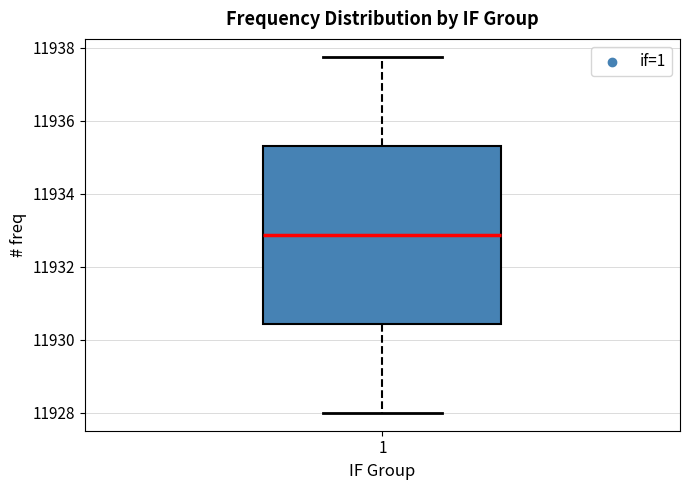

Where does the lower whisker of the box at x = 1 end on the y-axis? The values are not printed on the chart, so give them approximately, as read against the axis.

11928.0